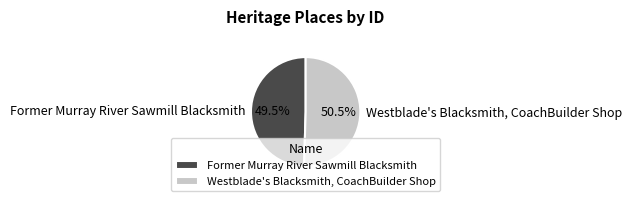

Rank the categories by value from lowest to highest.

Former Murray River Sawmill Blacksmith, Westblade's Blacksmith, CoachBuilder Shop